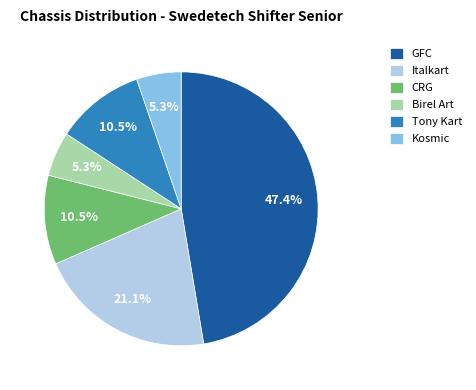

What is the ratio of the value at Kosmic to the value at CRG?

0.5